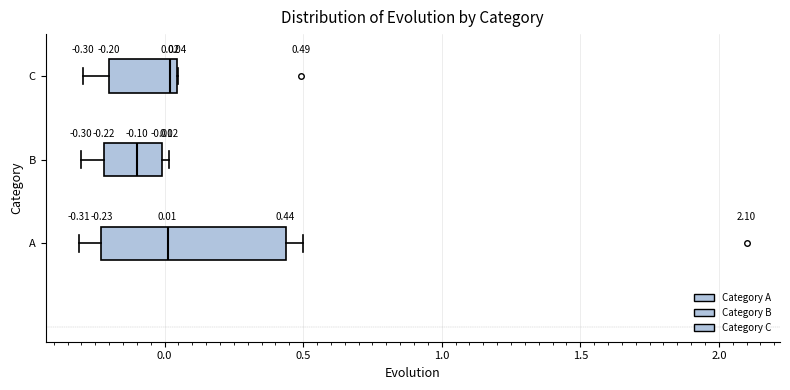

Which box is the widest, from its left edge to its right edge?

A